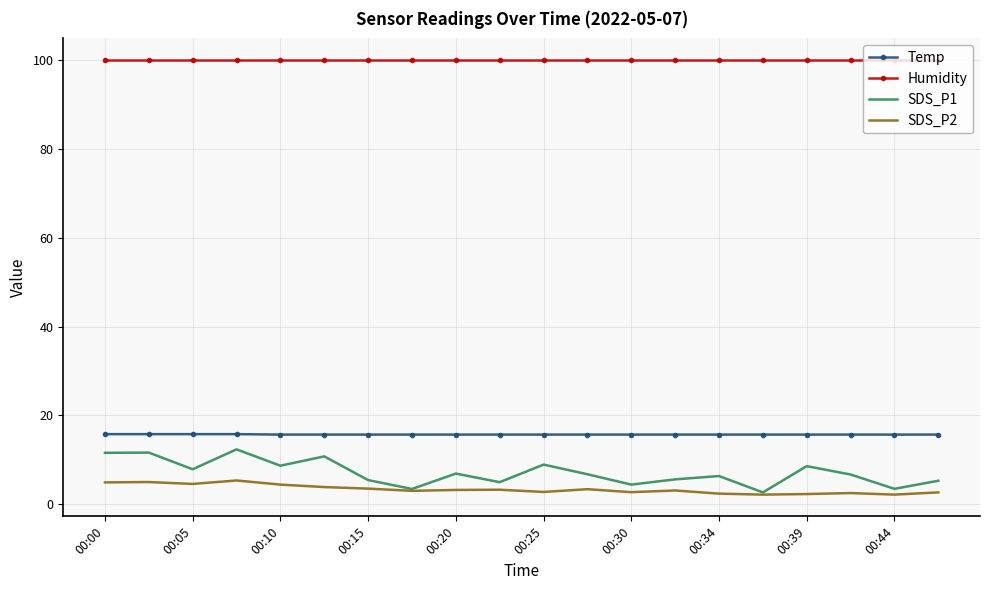

True or false: Temp and SDS_P2 intersect in this chart.

False